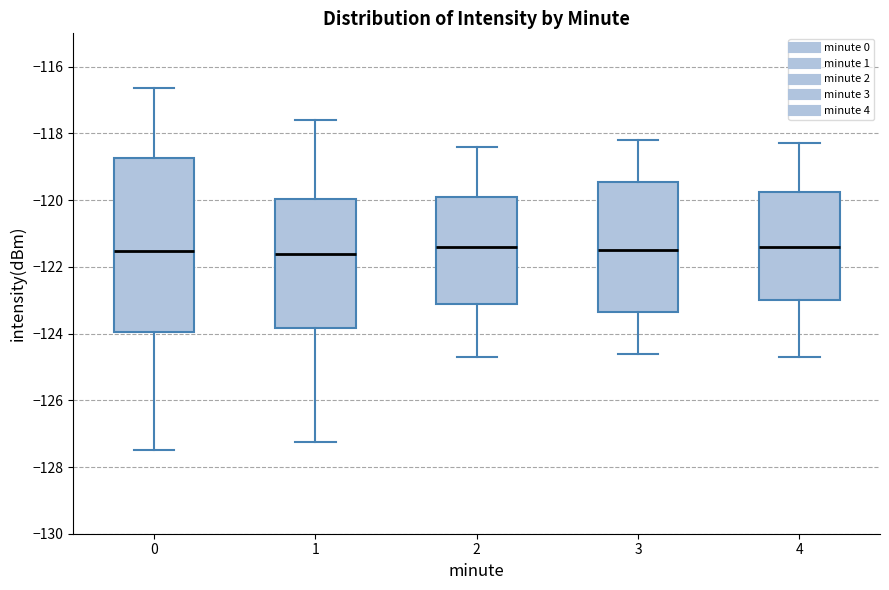

Which box is the tallest, from its lower edge to its upper edge?

0